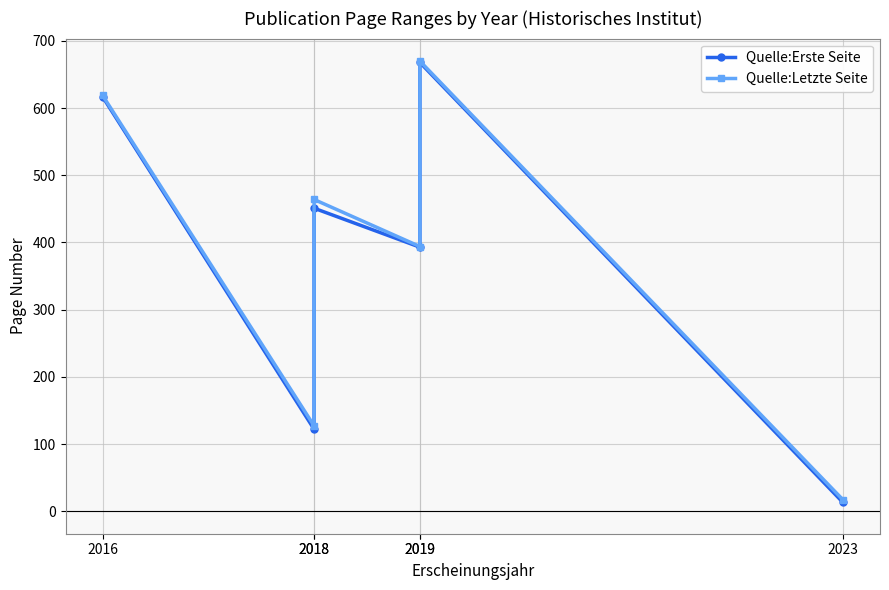

True or false: Quelle:Letzte Seite and Quelle:Erste Seite cross at least once.

False